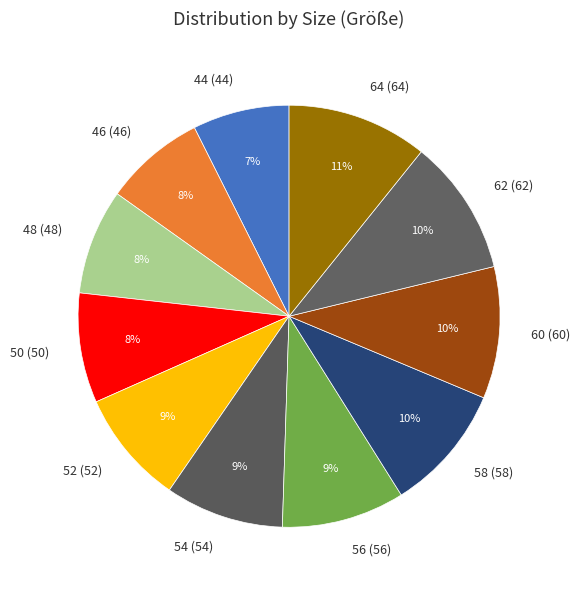

Is it true that 46 is 8% of the pie?

True